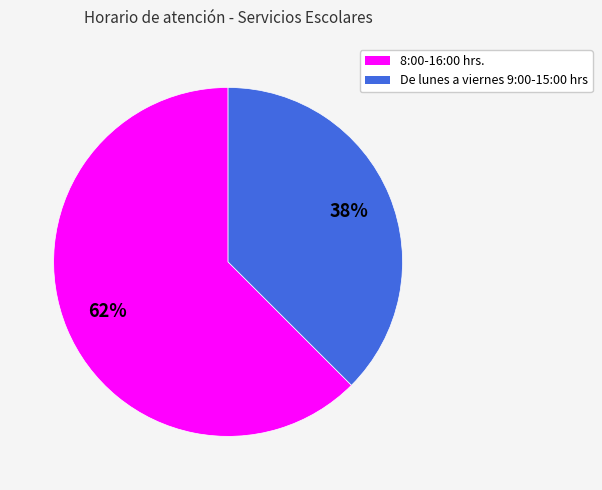

Count the number of slices in the pie.

2